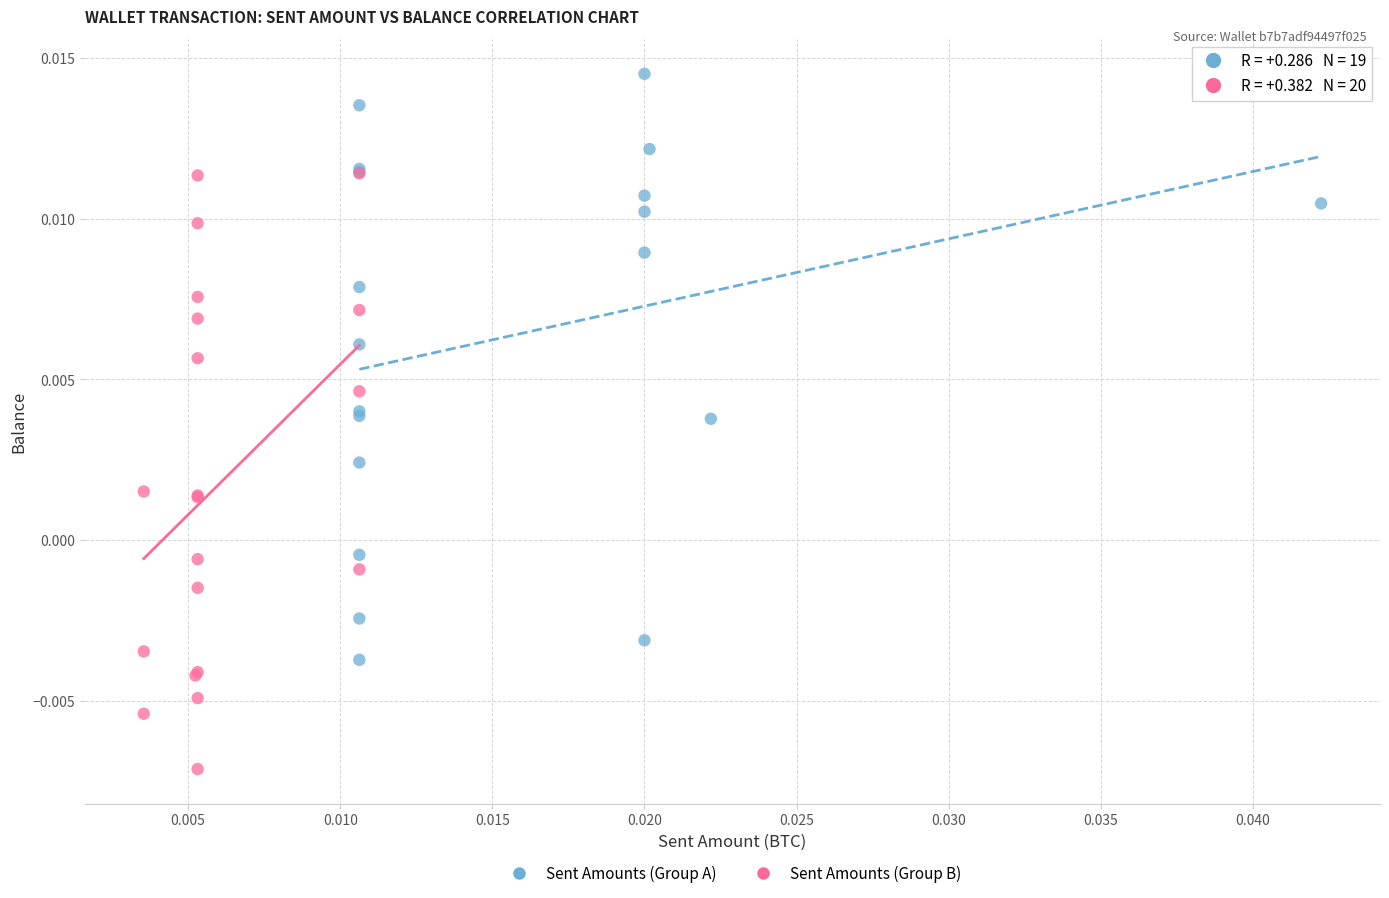

Which series contains the highest Y value?

Sent Amounts (Group A)